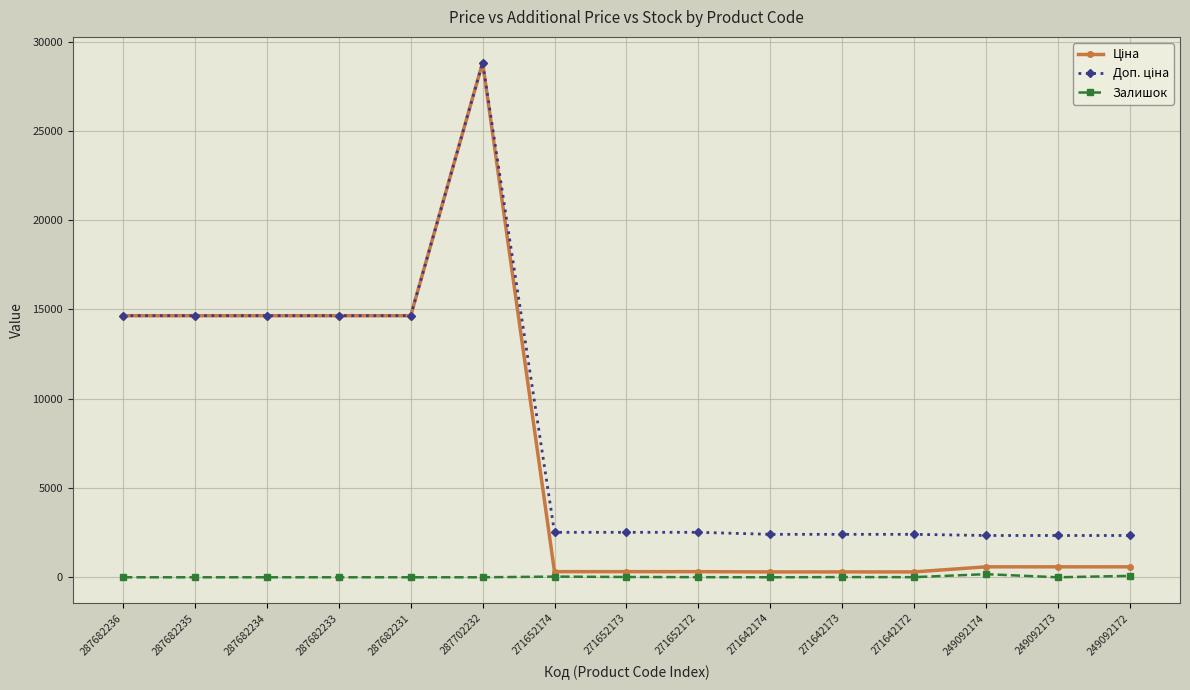

What is the total value across all series at 287682233?

29299.2